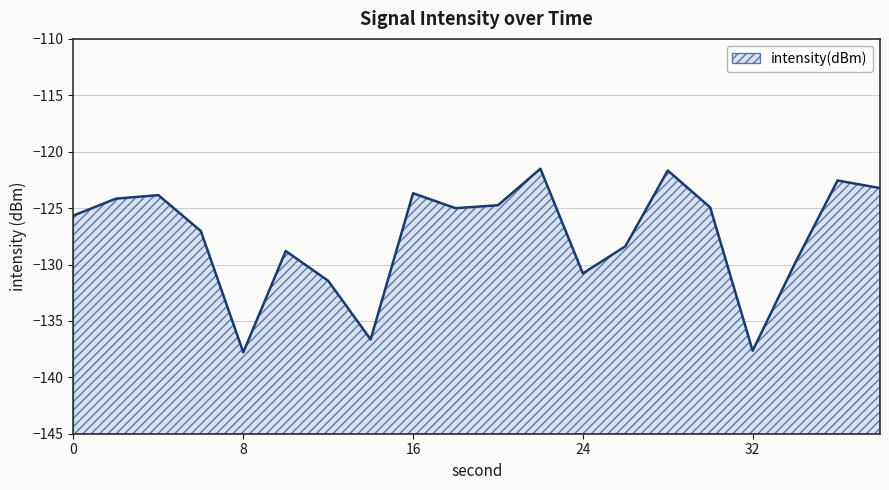

Which label corresponds to the largest value in the chart?

22